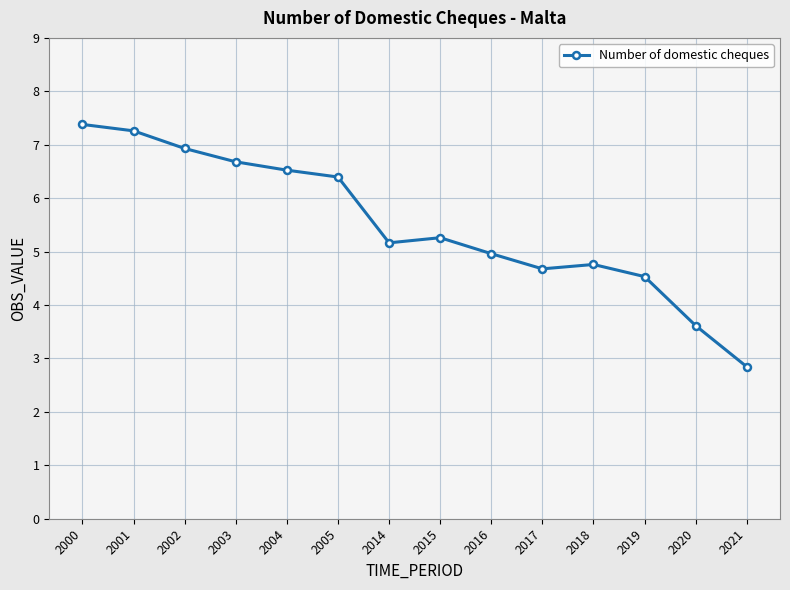

True or false: there are more than 2 points higher than both neighbors.

False